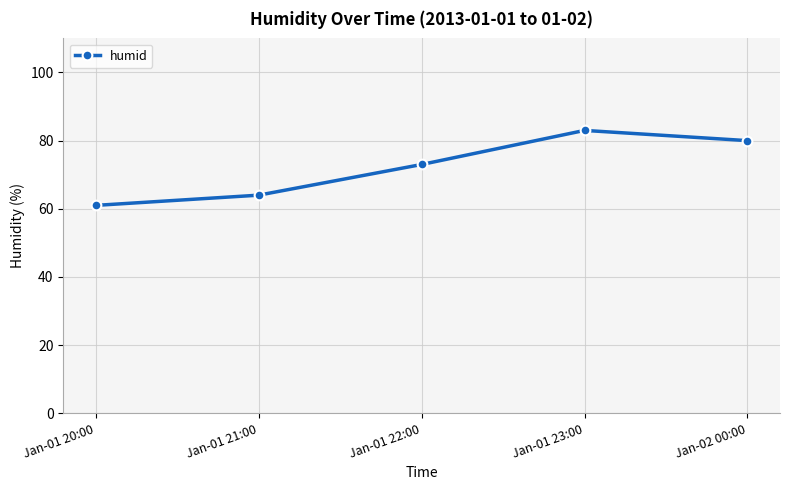

Reading left to right, extract all data points from this chart.

61	64	73	83	80